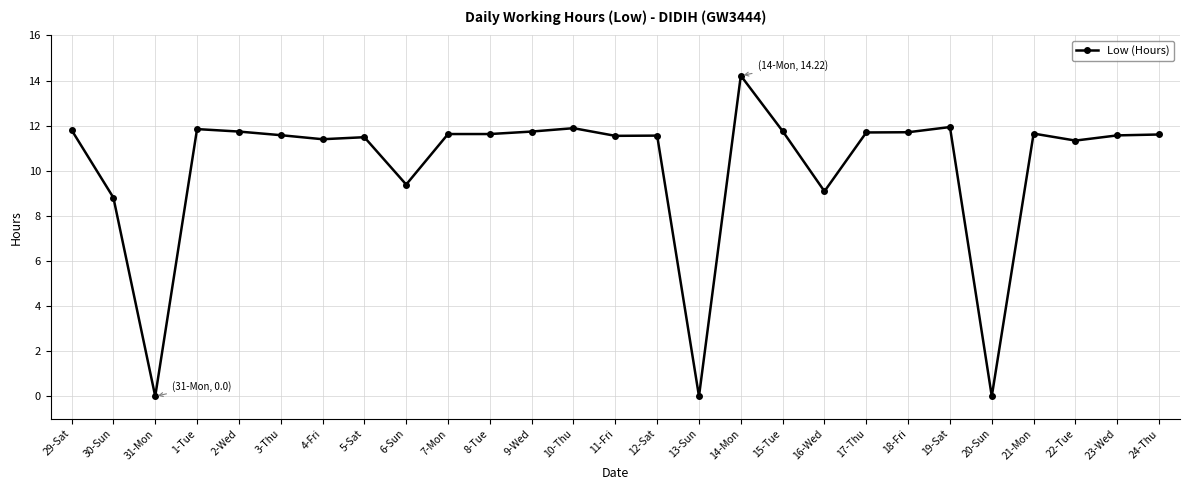

How many values are below 11?

6